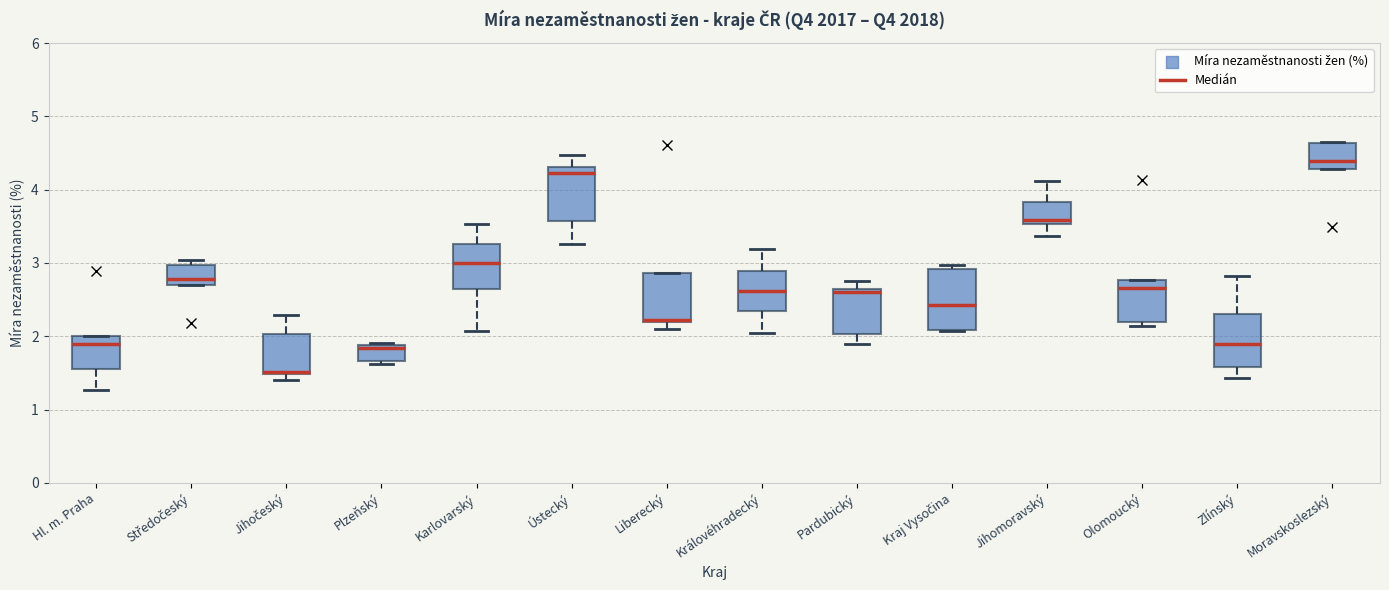

Where is the upper edge of the box for Královéhradecký on the y-axis? The values are not printed on the chart, so give them approximately, as read against the axis.

2.9